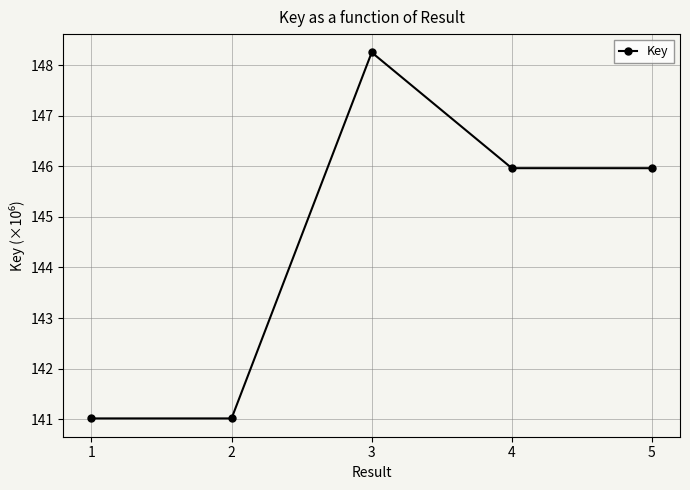

What is the value of the 1st point from the left?

141.0